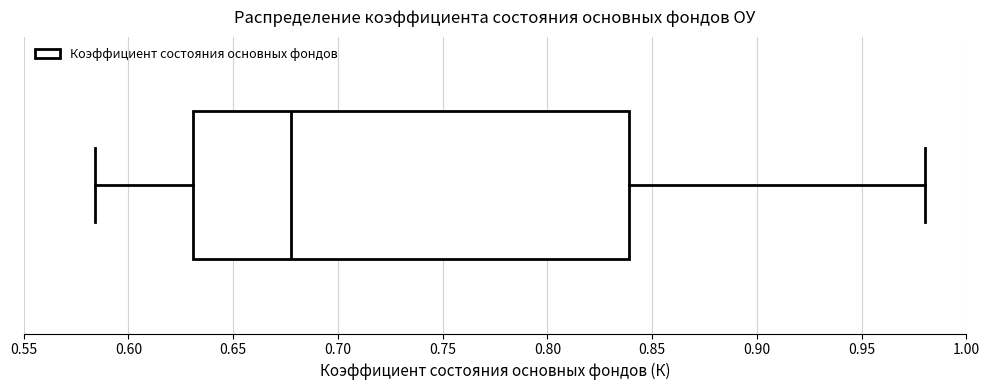

Read this box plot against the x-axis: the position of the median line, the range covered by the box, and the ends of both whiskers. The values are not printed on the chart, so give them approximately, as read against the axis.

median 0.680, box 0.630 to 0.840, whiskers 0.585 to 0.980